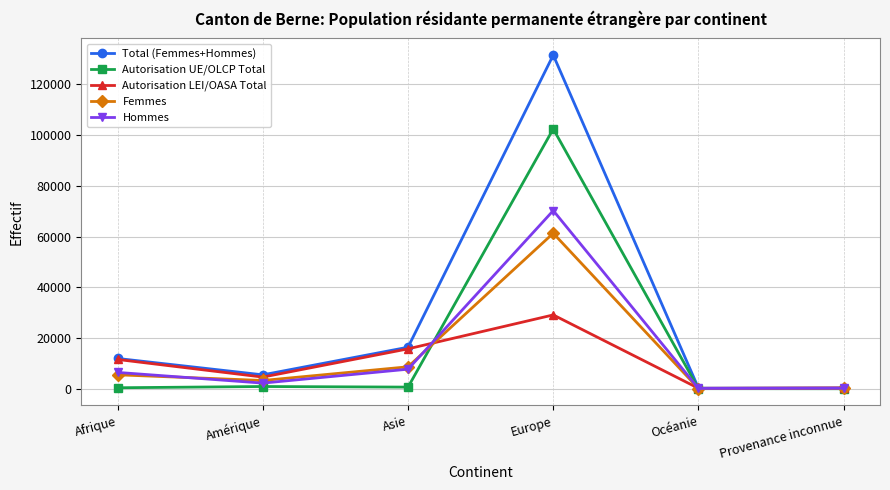

At which category does Femmes reach its first local peak?

Europe